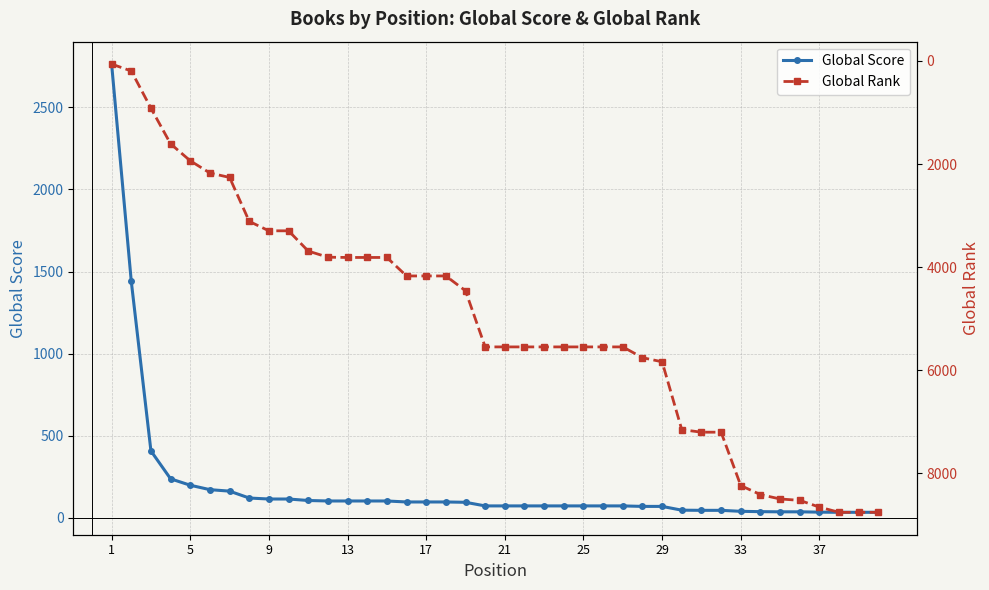

The value of Global Rank at 1 is 89. True or false?

False